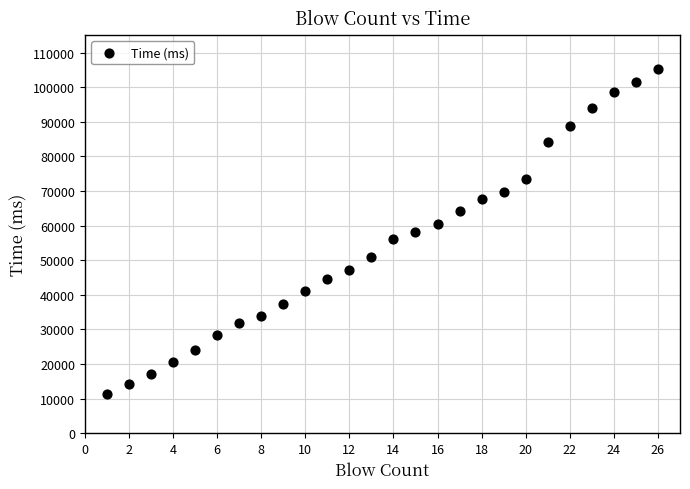

What is the range of X values (max minus min)?

25